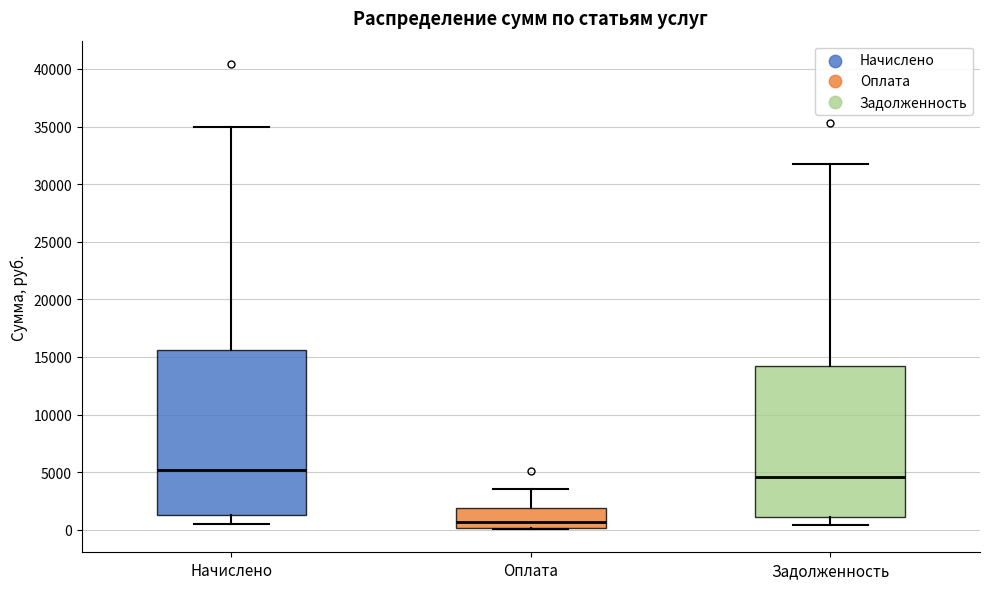

Reading left to right, read every box against the y-axis: the position of its median line, the range the box covers, and the ends of its whiskers. The values are not printed on the chart, so give them approximately, as read against the axis.

Начислено: median 5000, box 1500 to 15500, whiskers 500 to 35000
Оплата: median 500, box 0 to 2000, whiskers 0 to 3500
Задолженность: median 4500, box 1000 to 14000, whiskers 500 to 32000